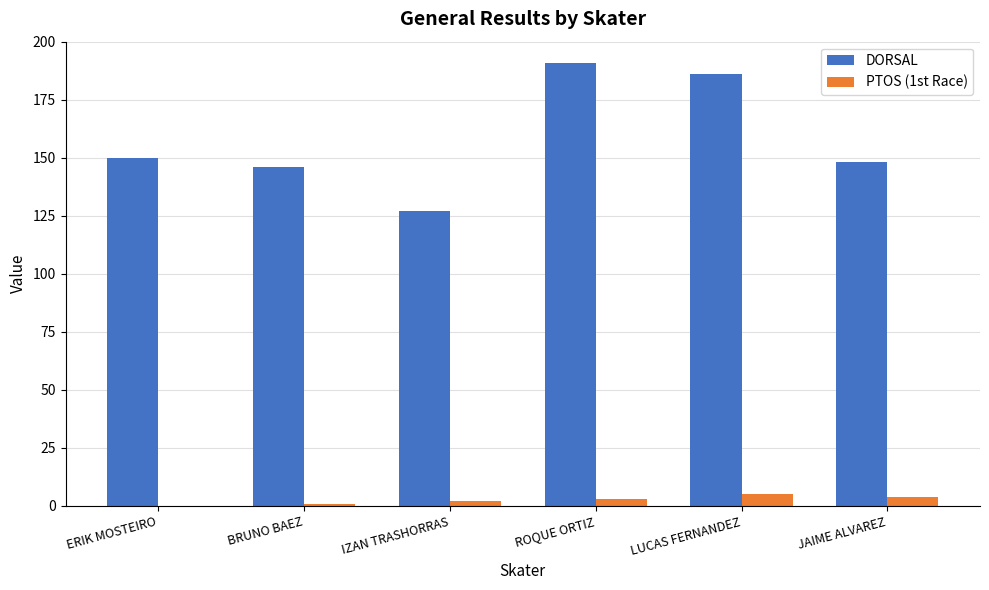

What is the greatest value displayed?

191